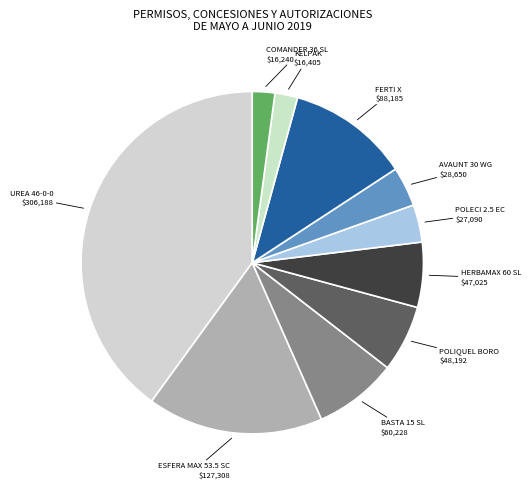

Does UREA 46-0-0 account for over 50% of the chart?

No